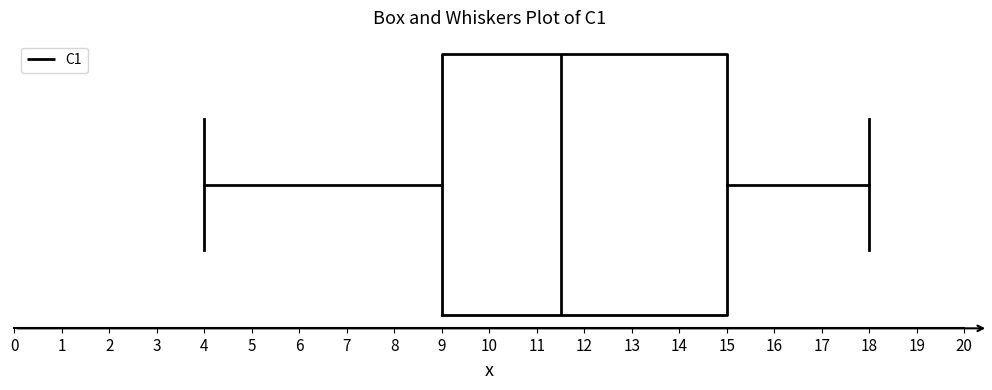

Where is the left edge of the box on the x-axis? The values are not printed on the chart, so give them approximately, as read against the axis.

9.0